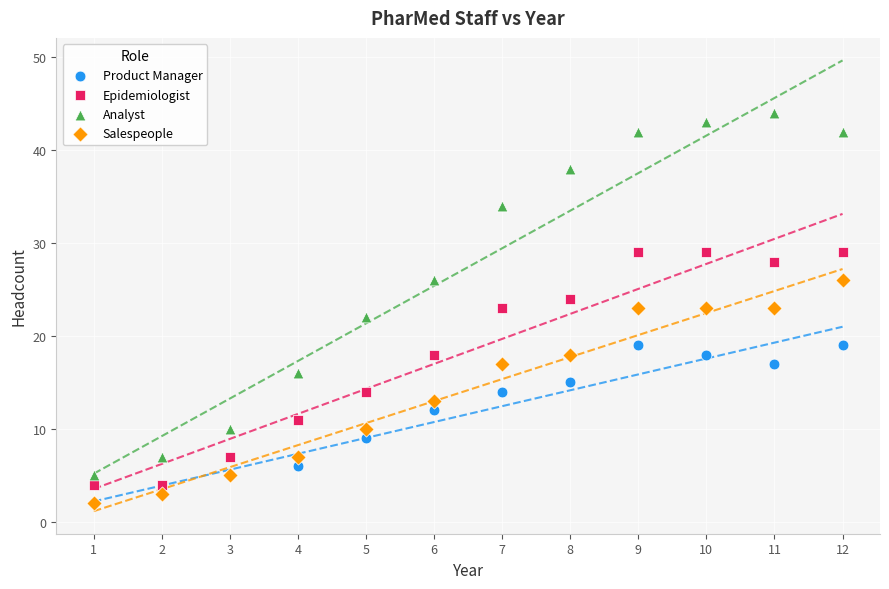

What are all the series names shown in the legend?

Product Manager, Epidemiologist, Analyst, Salespeople